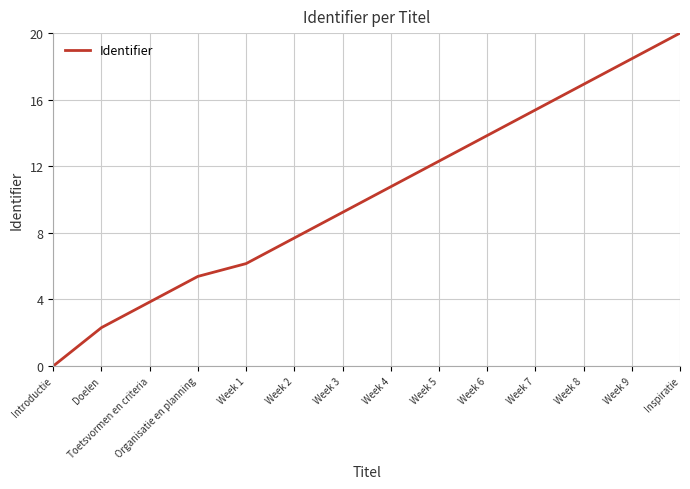

True or false: the data shows 3.7 at Organisatie en planning.

False